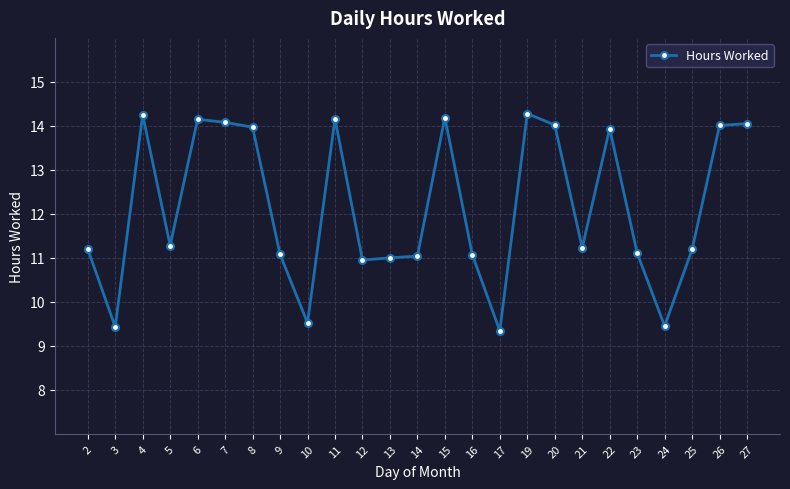

Which category has the lowest value across all series?

17